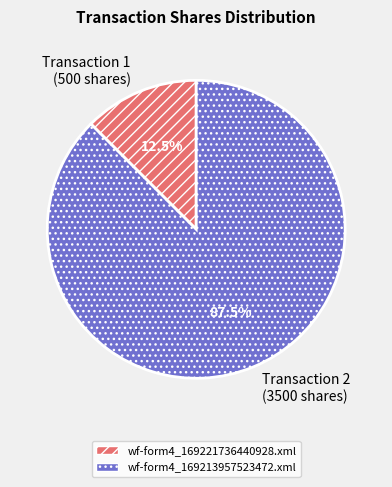

Between Transaction 2 (3500 shares) and Transaction 1 (500 shares), which is larger?

Transaction 2 (3500 shares)